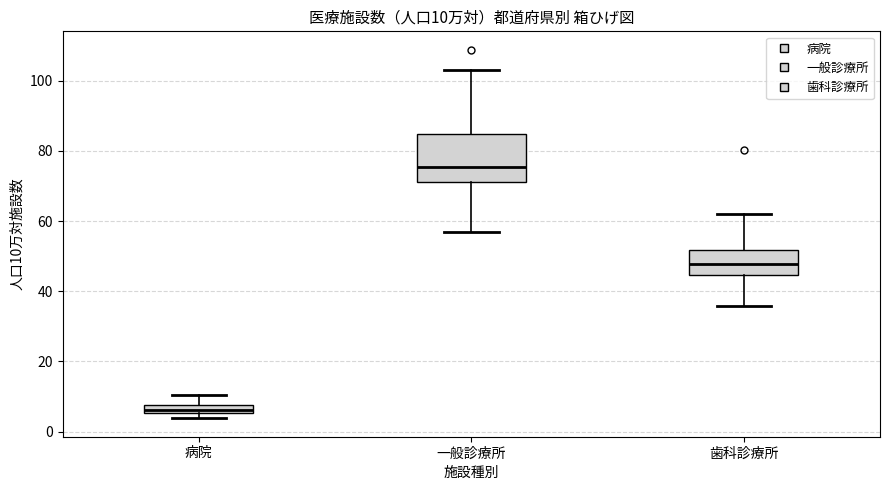

Comparing the boxes themselves (not the whiskers), which one is the tallest?

一般診療所